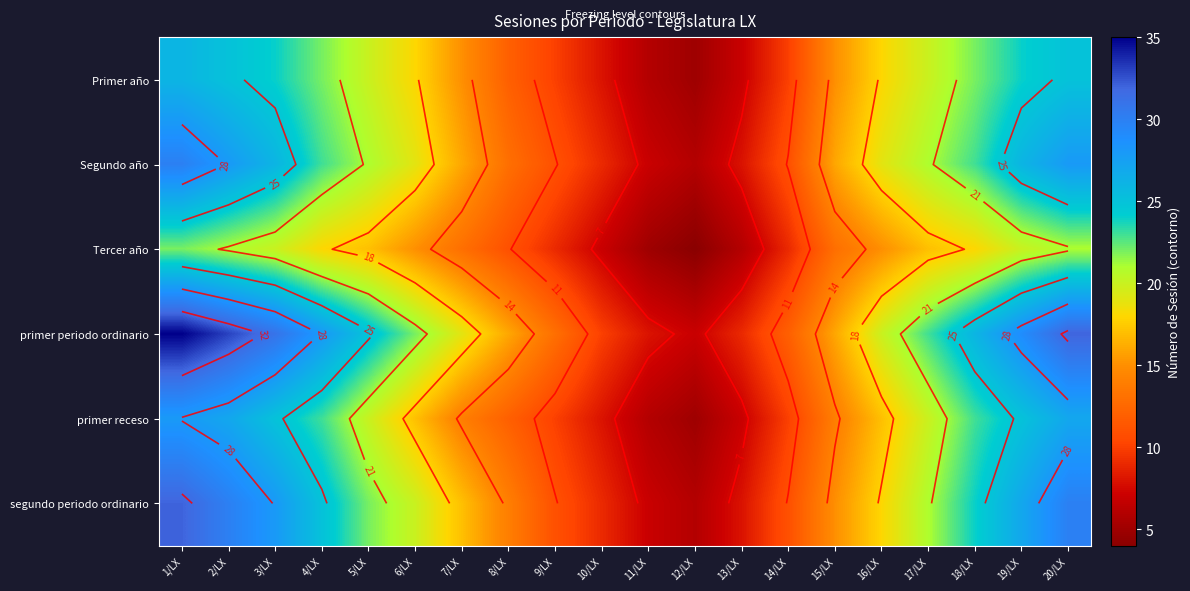

How many data points in segundo periodo ordinario are above 20?

9